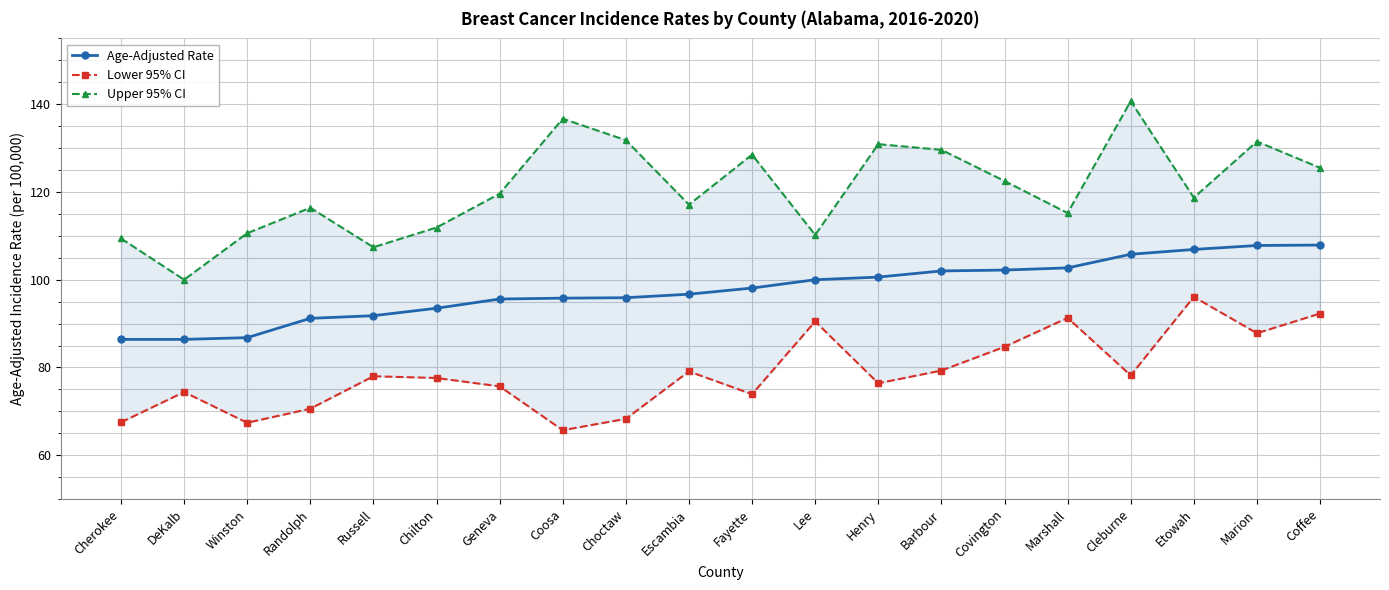

What is the label of the 20th point from the left?

Coffee